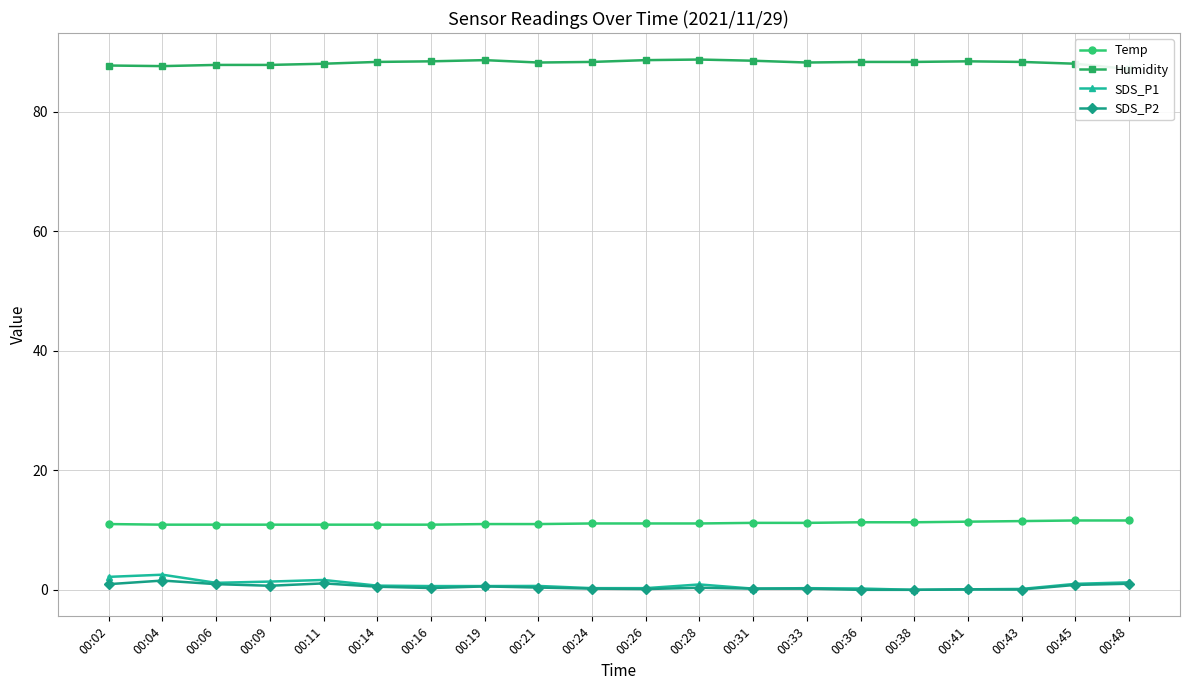

How many lines are shown in the chart?

4